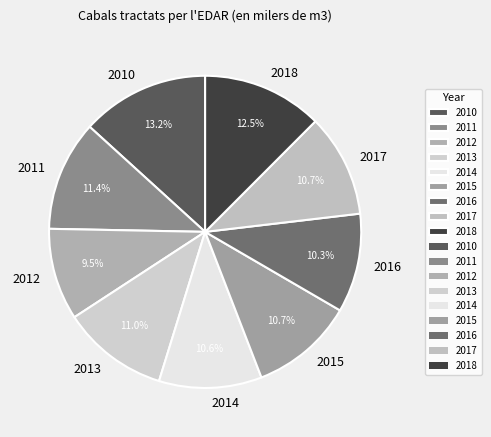

To the nearest percent, what portion does 2010 represent?

13%